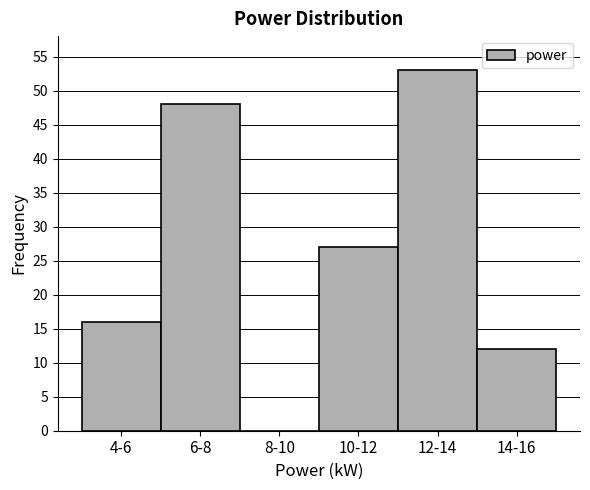

Reading left to right, transcribe all the data shown in this chart.

4-6=16	6-8=48	8-10=0	10-12=27	12-14=53	14-16=12